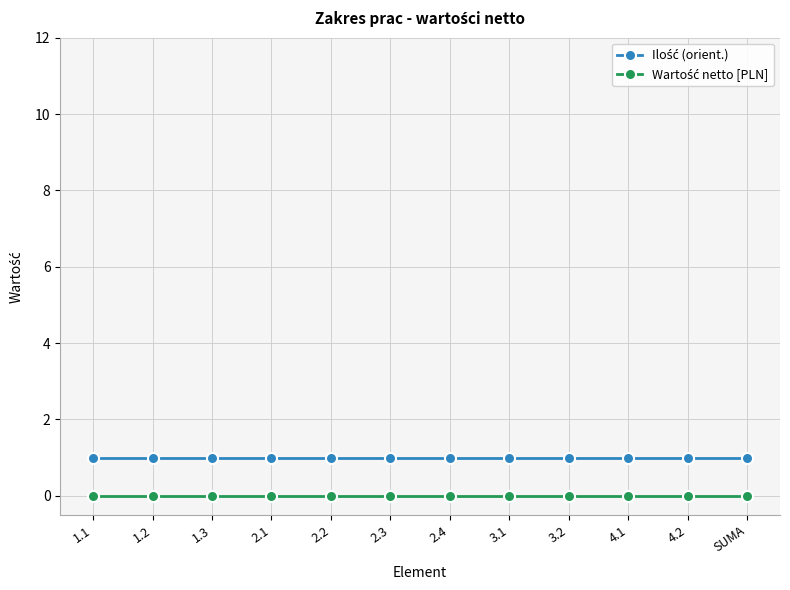

What is the label of the 2nd point from the left?

1.2